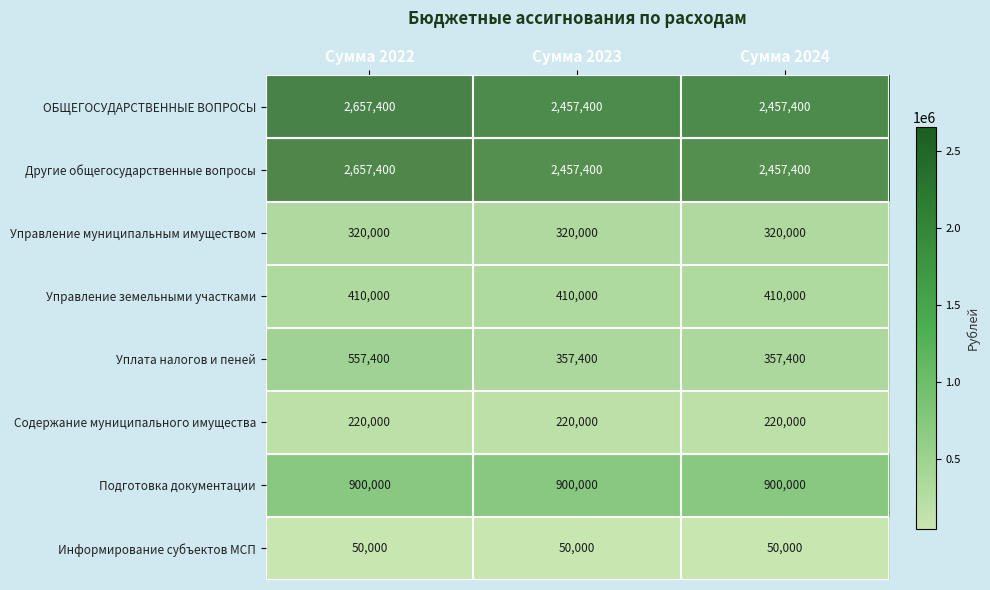

What is the average value of the Управление земельными участками series?

410000